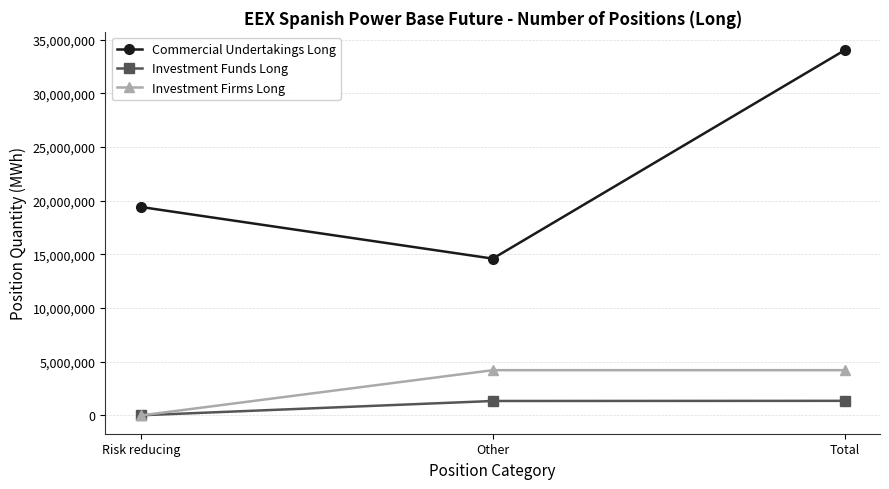

What are all the series names shown in the legend?

Commercial Undertakings Long, Investment Funds Long, Investment Firms Long